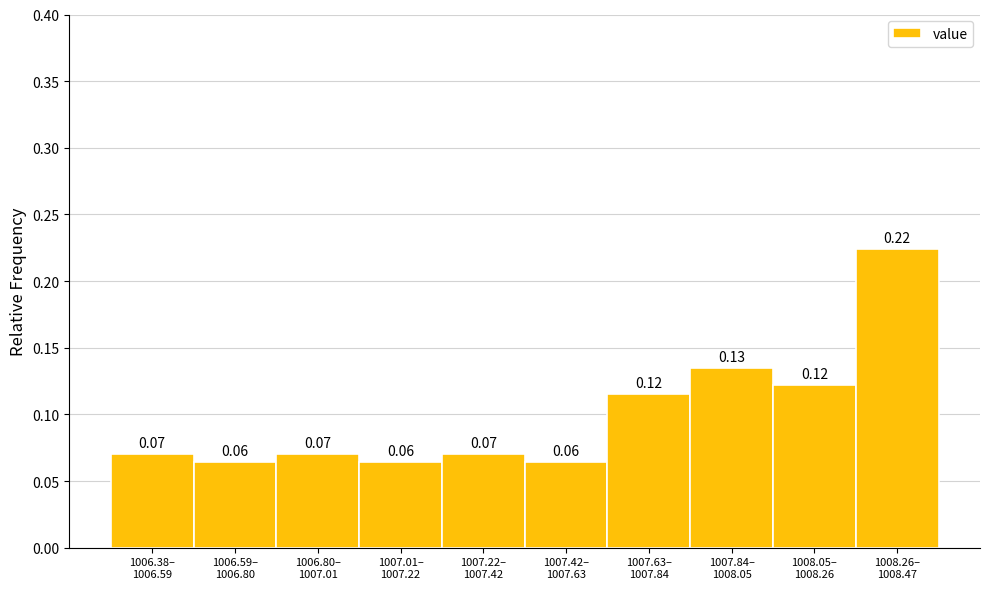

What is the sum of all values?

1.0